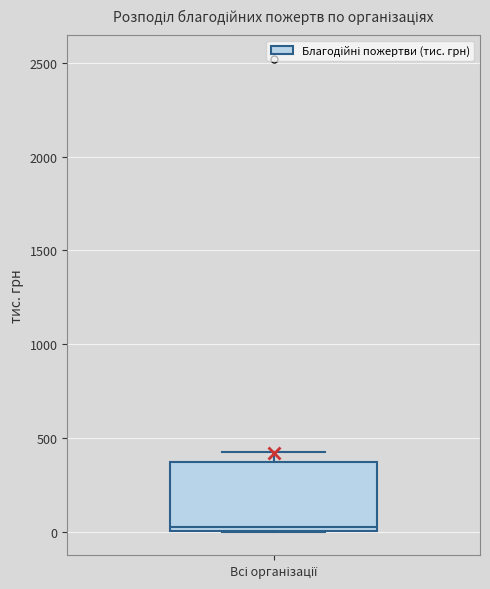

Read this box plot against the y-axis: the position of the median line, the range covered by the box, and the ends of both whiskers. The values are not printed on the chart, so give them approximately, as read against the axis.

median 0 (just above the box's lower edge), box 0 to 350, whiskers 0 to 450